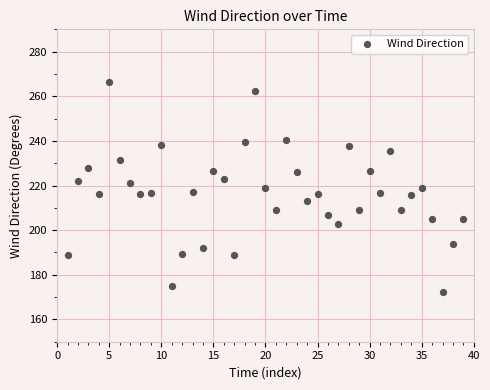

What is the range of Y values (max minus min)?

93.9